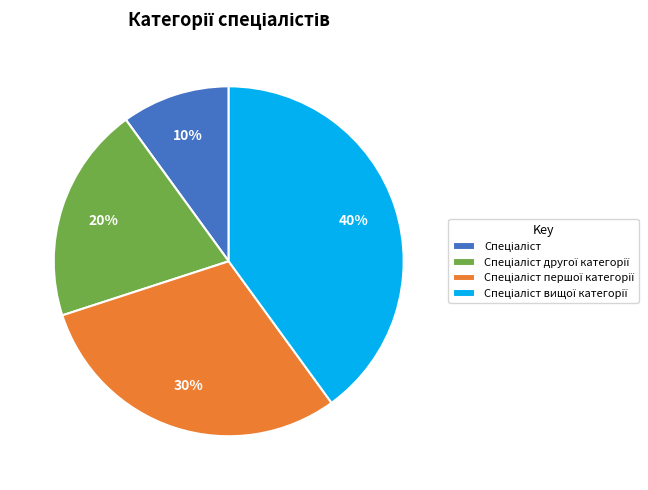

Is there any slice that represents more than half of the pie?

No